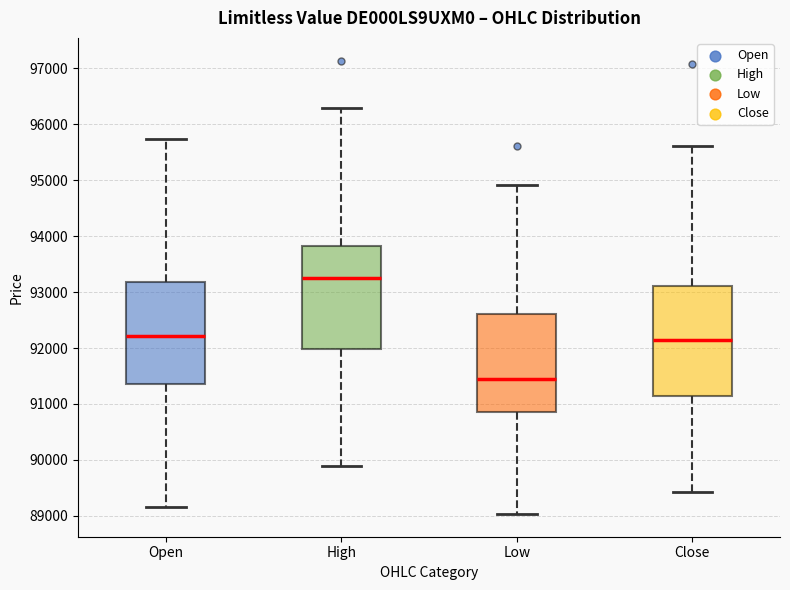

Where does the median line of the box for Close sit on the y-axis? The values are not printed on the chart, so give them approximately, as read against the axis.

92200